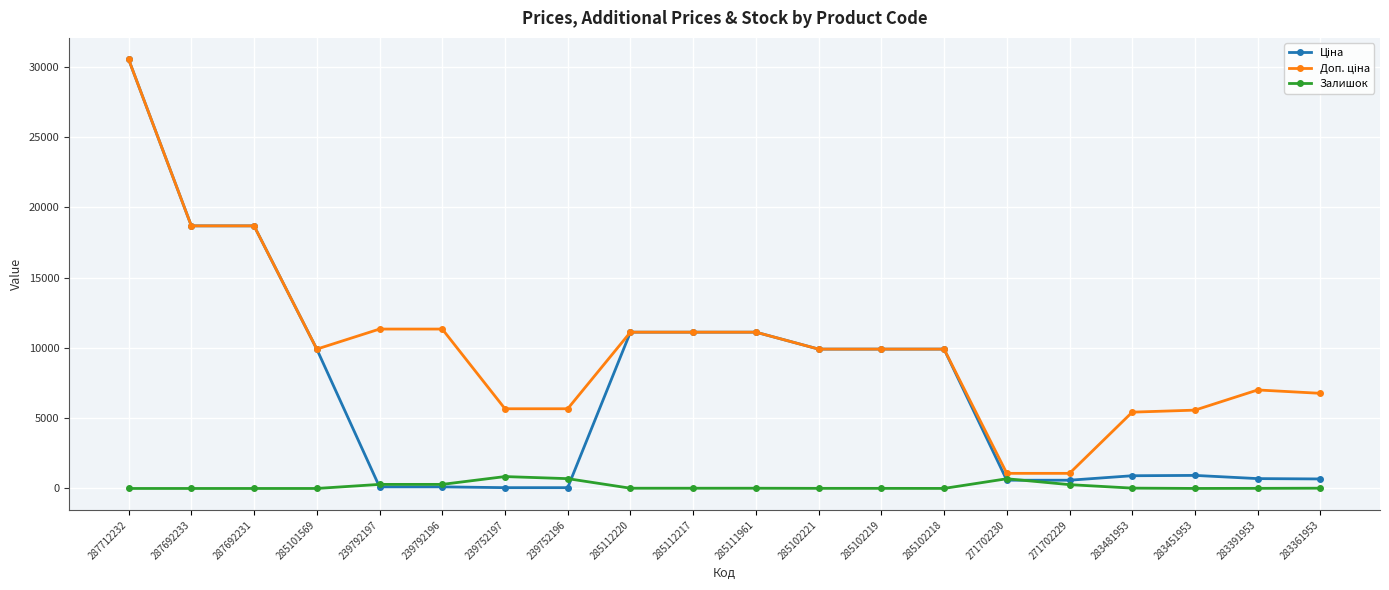

Is the value of Ціна at 239792197 greater than the value of Залишок at 285112220?

Yes